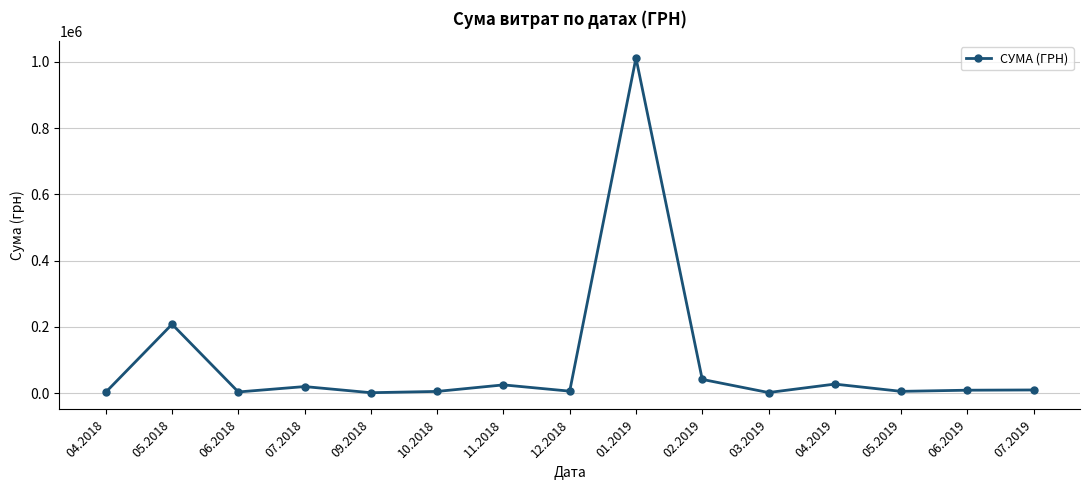

Does the chart have visible grid lines?

Yes